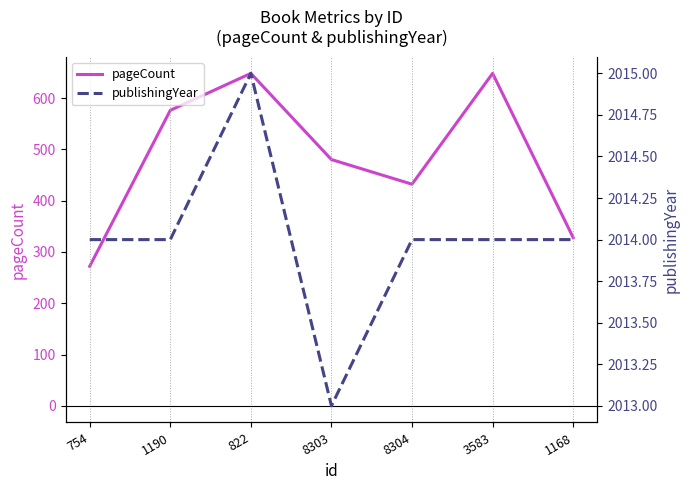

Read the publishingYear value at 8304.

2014